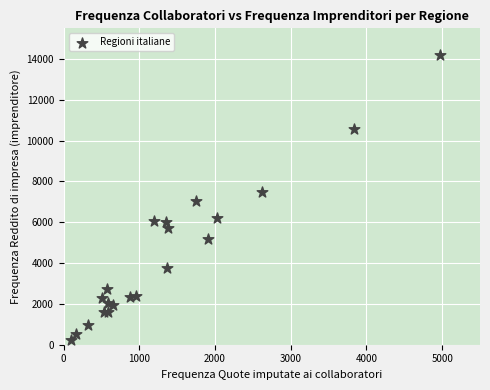

What is the range of Y values (max minus min)?

13992